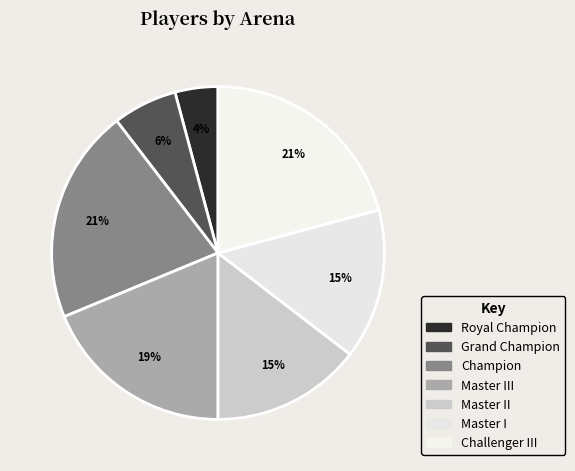

How much of the chart is everything except Royal Champion?

95.8%